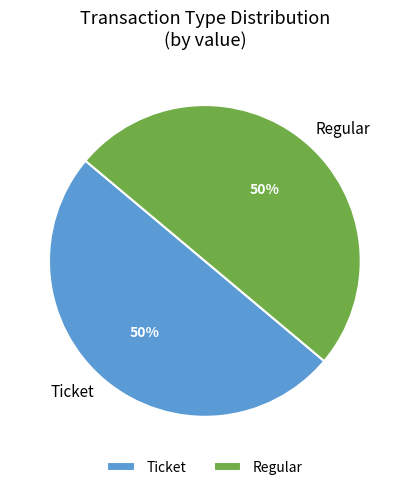

How many slices are in this pie chart?

2